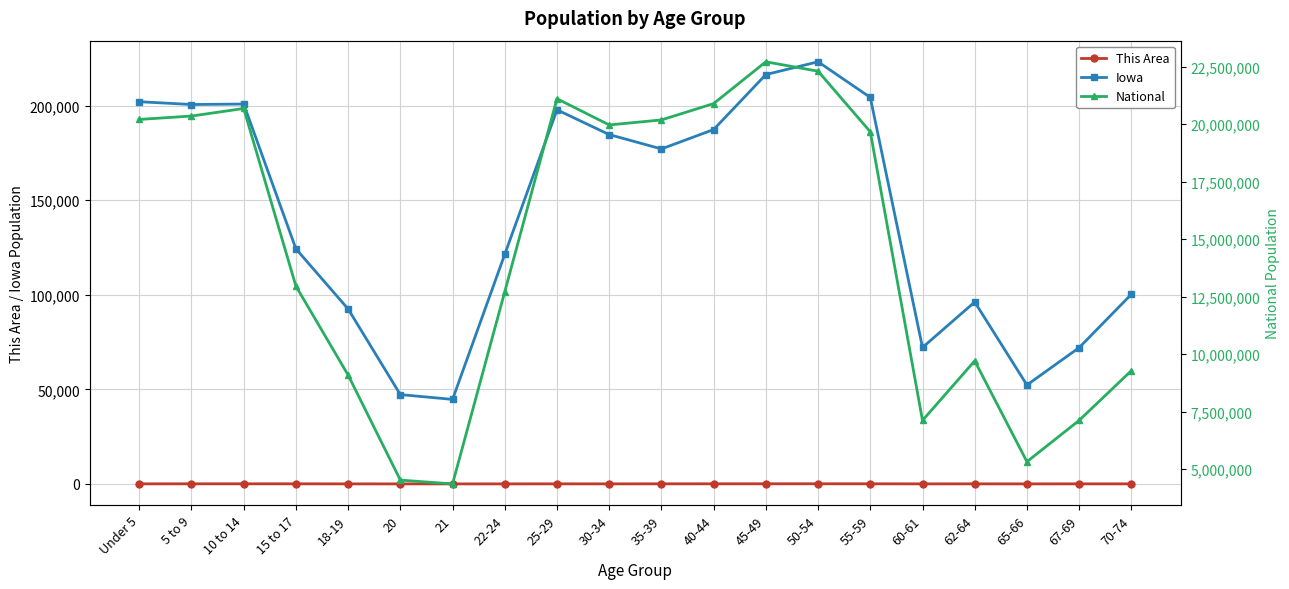

What is the label of the 6th point from the left?

20